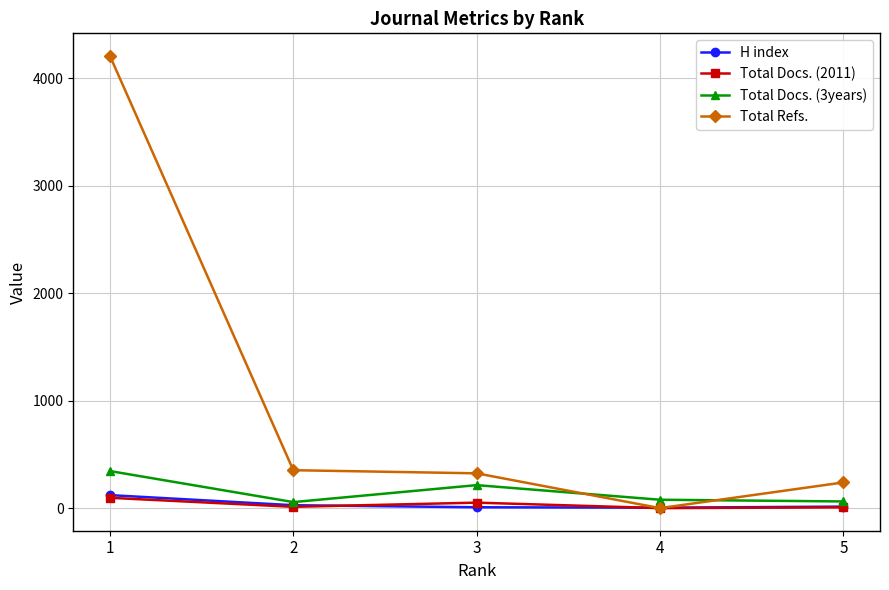

What is the difference between the Total Docs. (3years) values at 1 and 3?

131